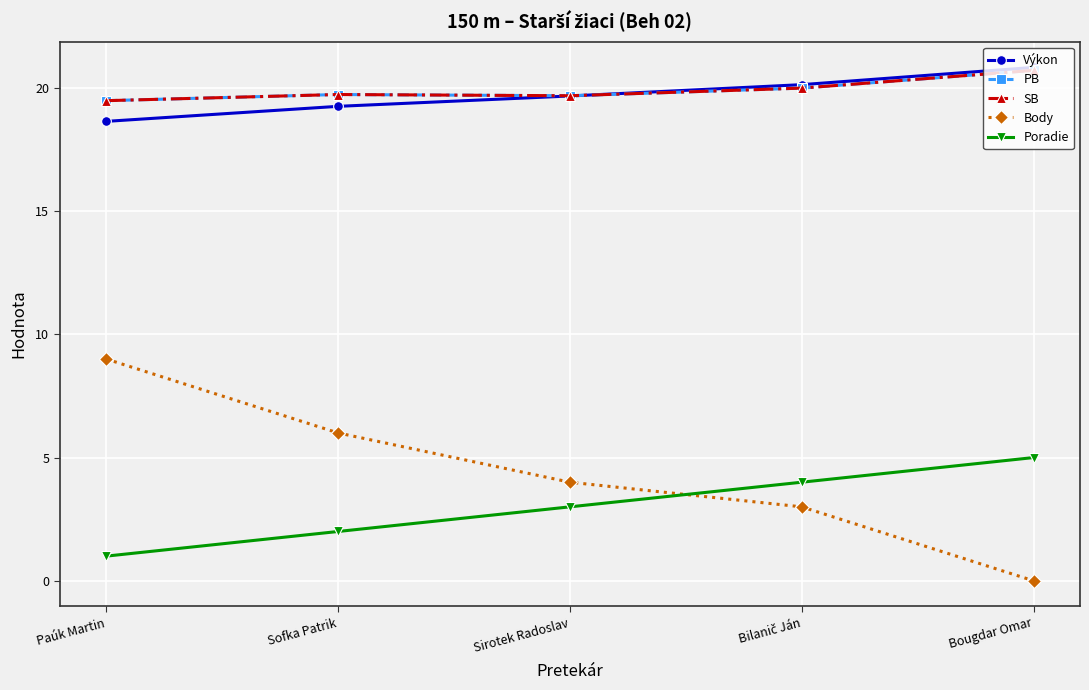

What position from the left is Bilanič Ján?

4